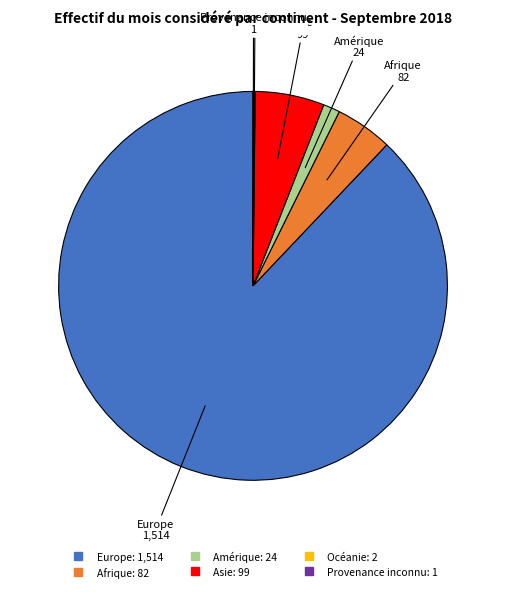

Between Europe and Afrique, which is larger?

Europe